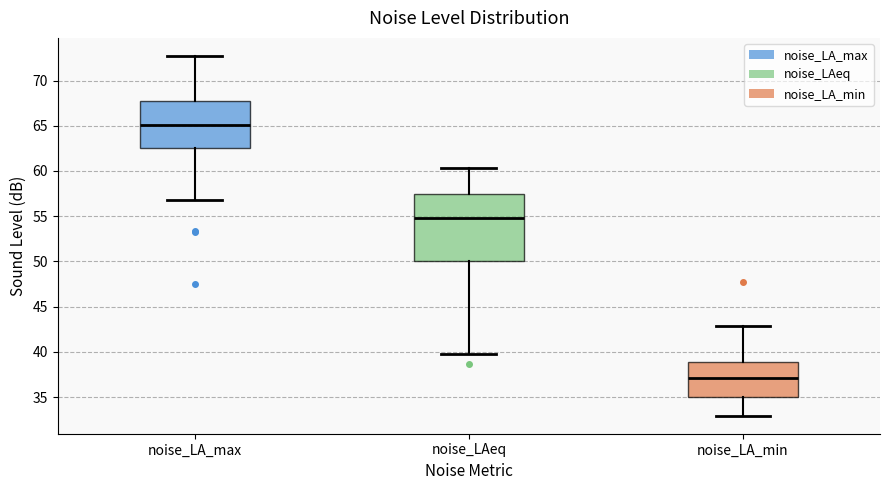

Which box has the lowest median line?

noise_LA_min